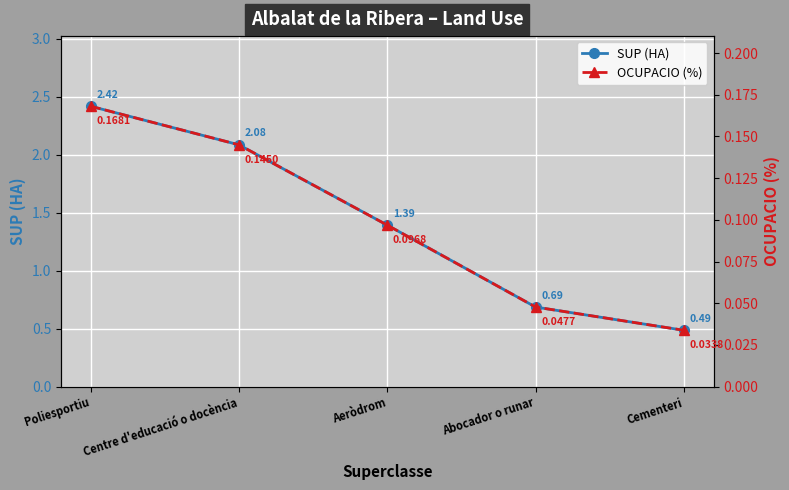

Between Poliesportiu and Centre d'educació o docència, which series saw the biggest shift?

SUP (HA)